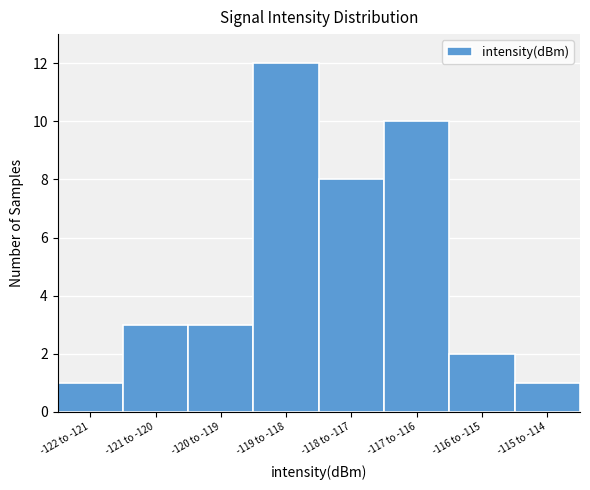

Reading left to right, list all the values displayed in this chart.

1	3	3	12	8	10	2	1